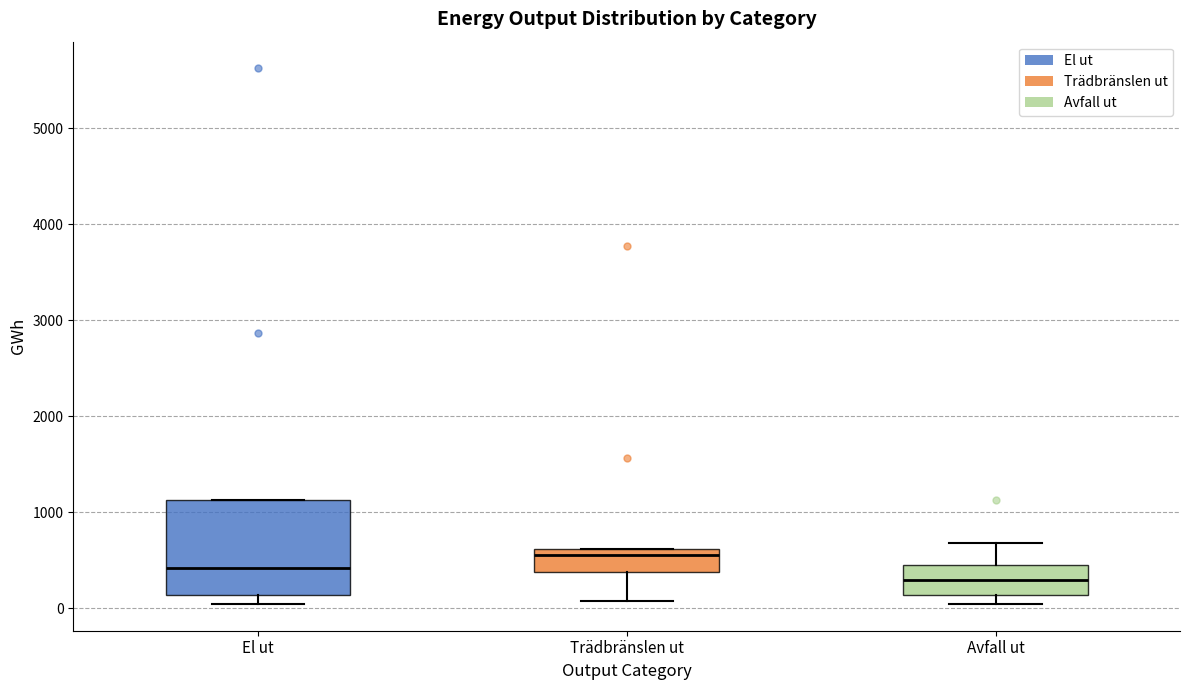

Which box is the tallest, from its lower edge to its upper edge?

El ut